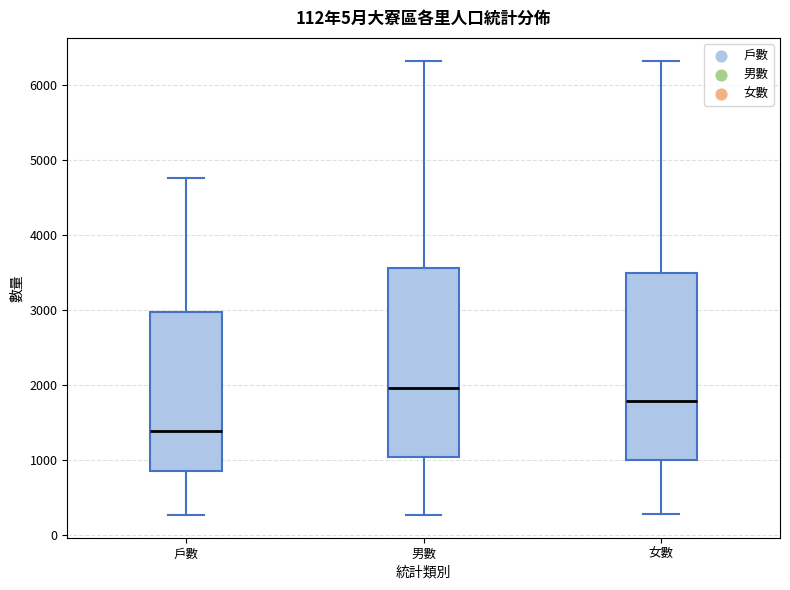

Which box's median line is the highest?

男數